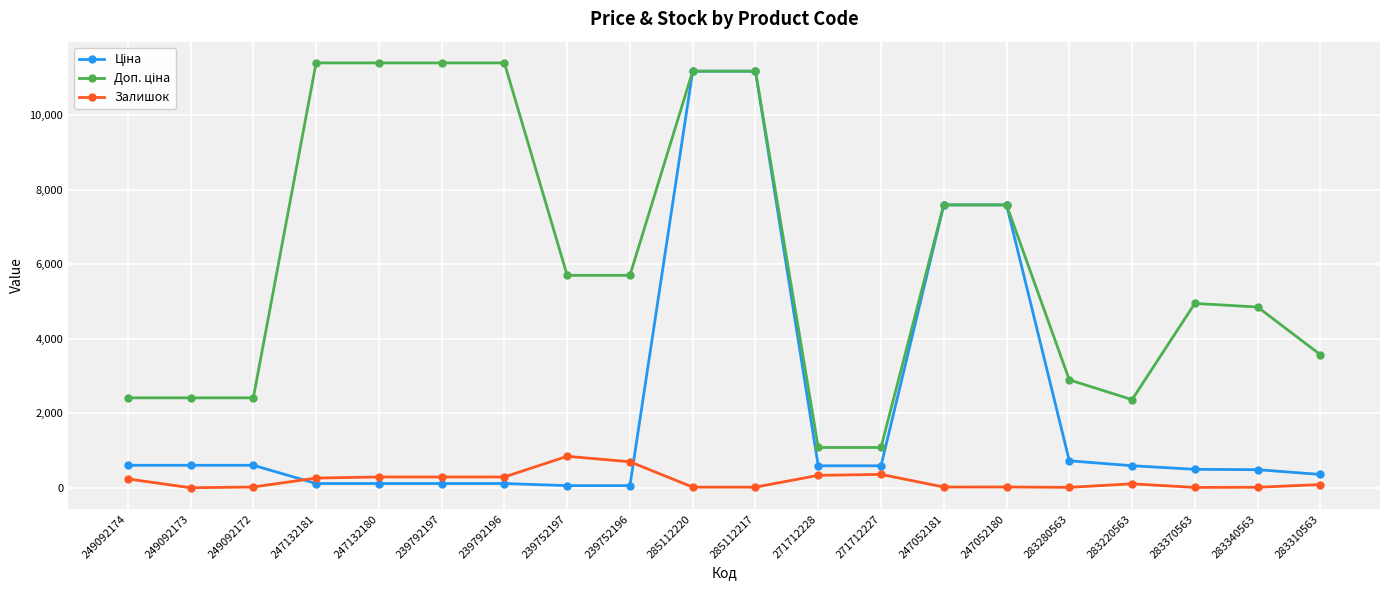

The Залишок series shows 11.0 at 283280563. True or false?

True